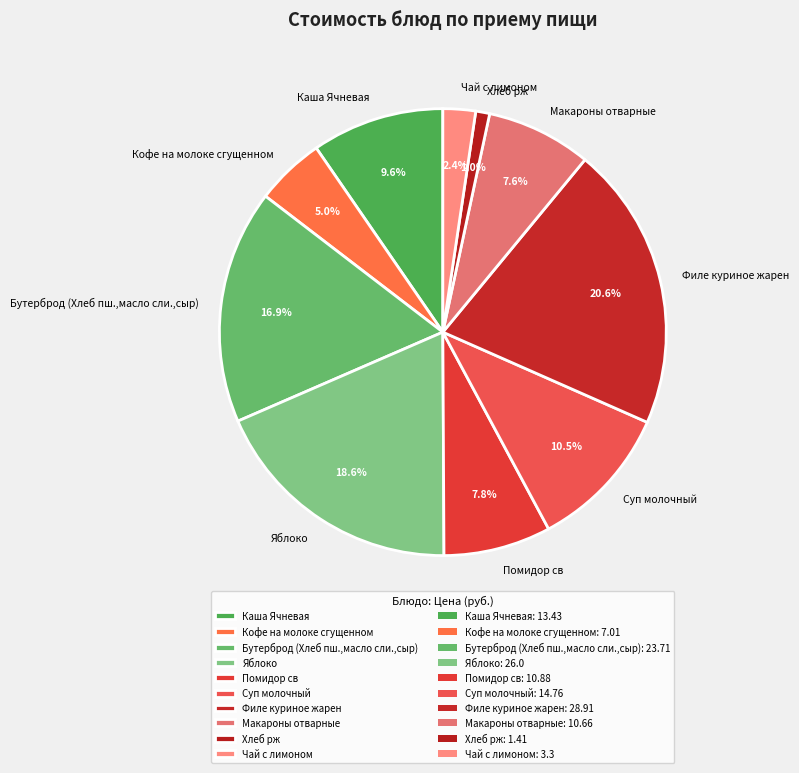

What percentage do Чай с лимоном and Хлеб рж together represent?

3.4%